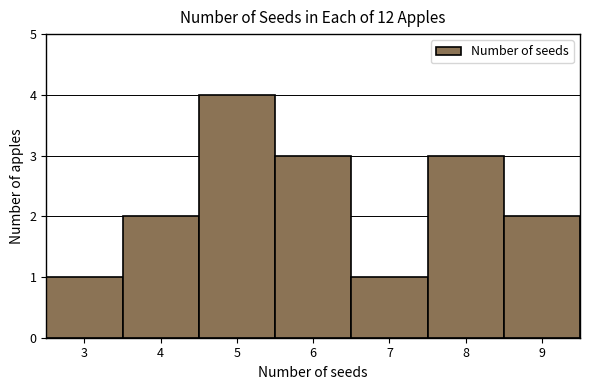

Over which range of the x-axis is the bar tallest?

4.5 to 5.5